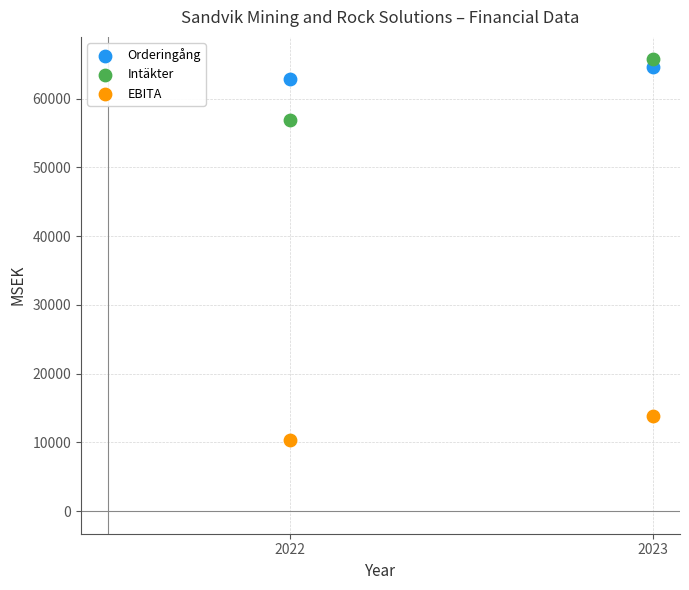

Which series has the widest spread of Y values?

Intäkter